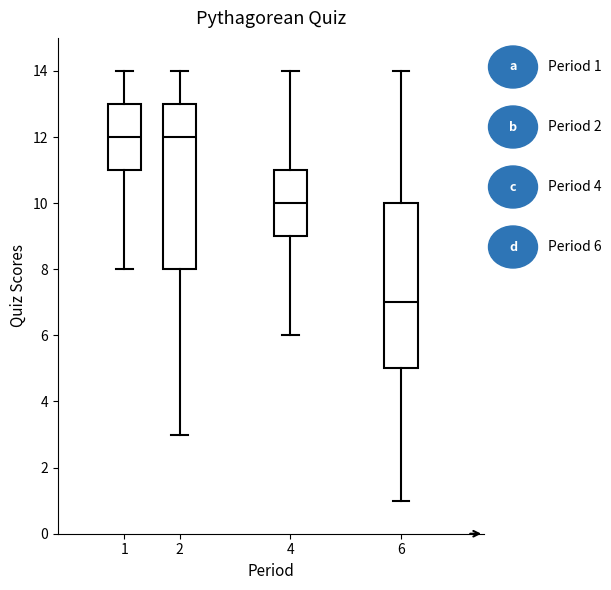

Where does the lower whisker of the box at x = 1 end on the y-axis? The values are not printed on the chart, so give them approximately, as read against the axis.

8